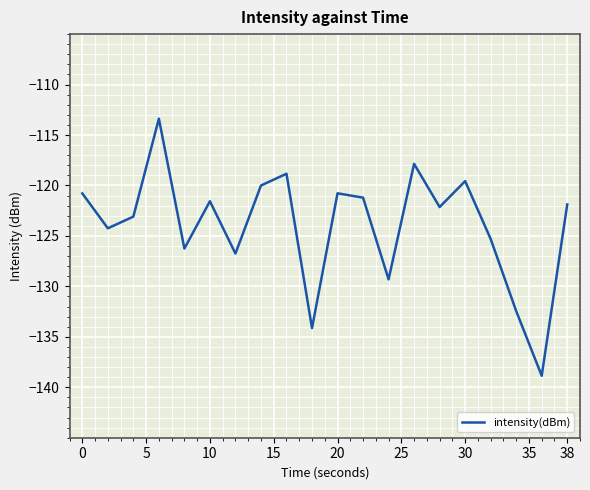

What is the sum of all values?

-2478.4